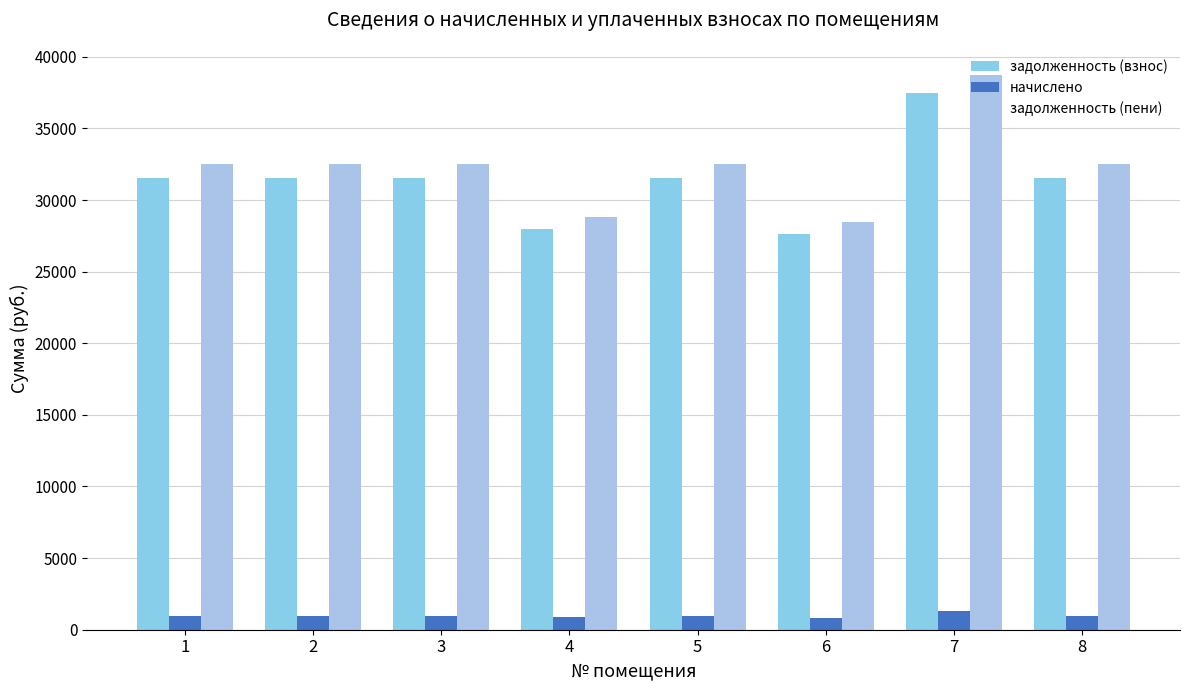

Where is задолженность (взнос) nearest to the value 32538?

1